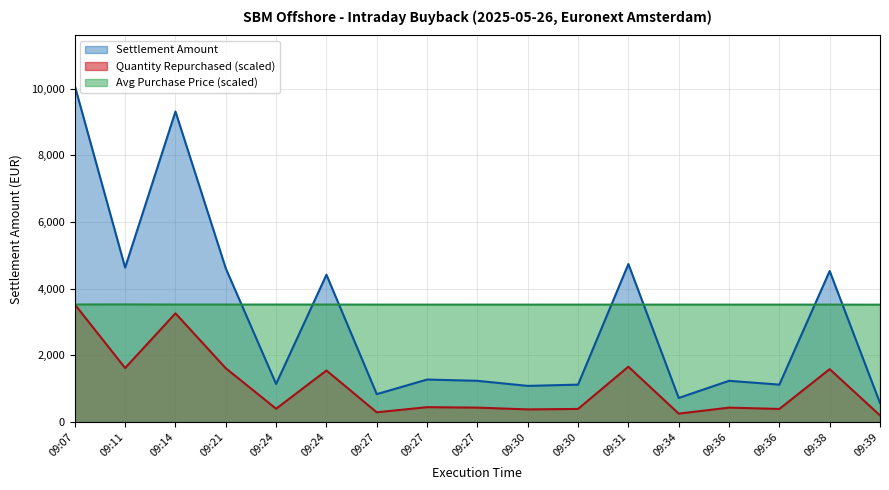

List the series in order of their overall mean, lowest first.

Quantity Repurchased (scaled), Settlement Amount, Avg Purchase Price (scaled)